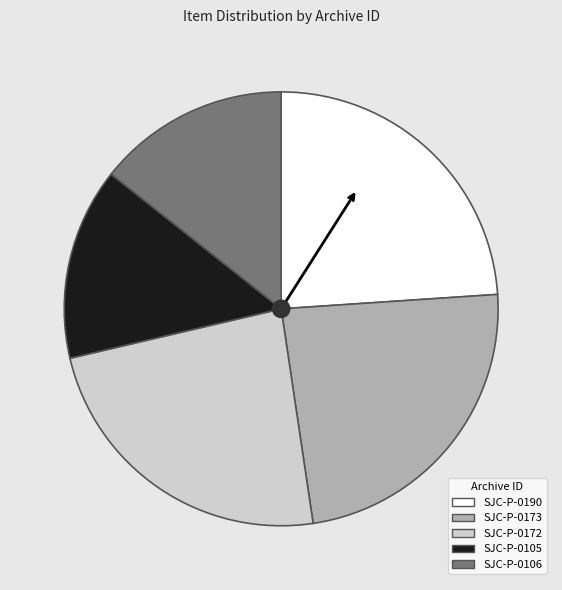

Approximately how many times larger is the value at SJC-P-0106 compared to SJC-P-0172?

0.6